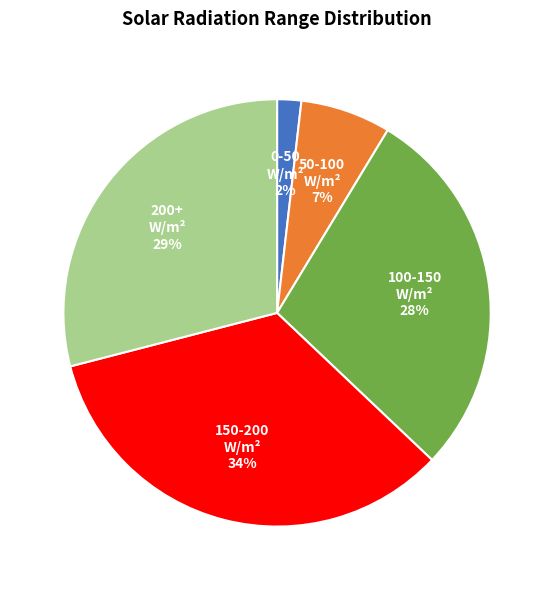

To the nearest percent, what is the average slice percentage?

20%